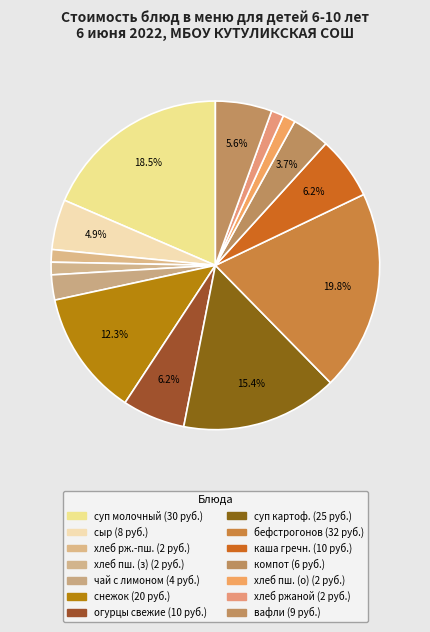

Count the number of slices in the pie.

14